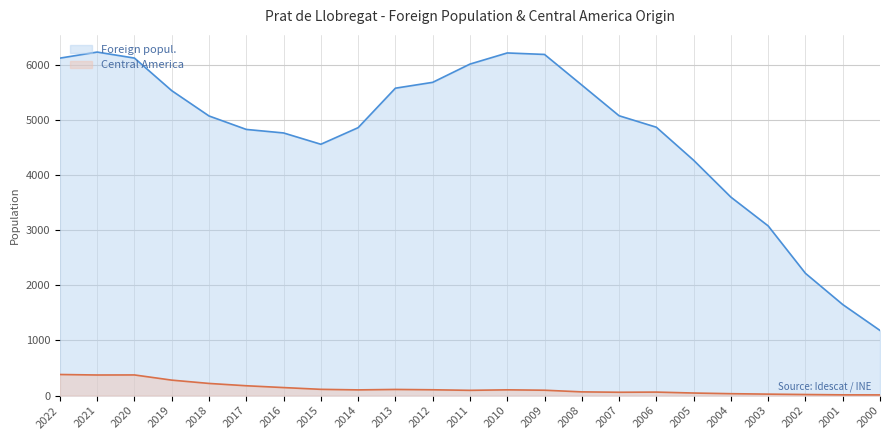

How many lines are shown in the chart?

2